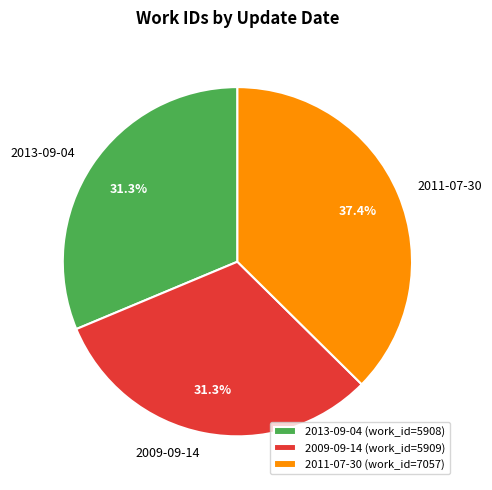

Which has a higher value, 2011-07-30 (work_id=7057) or 2009-09-14 (work_id=5909)?

2011-07-30 (work_id=7057)